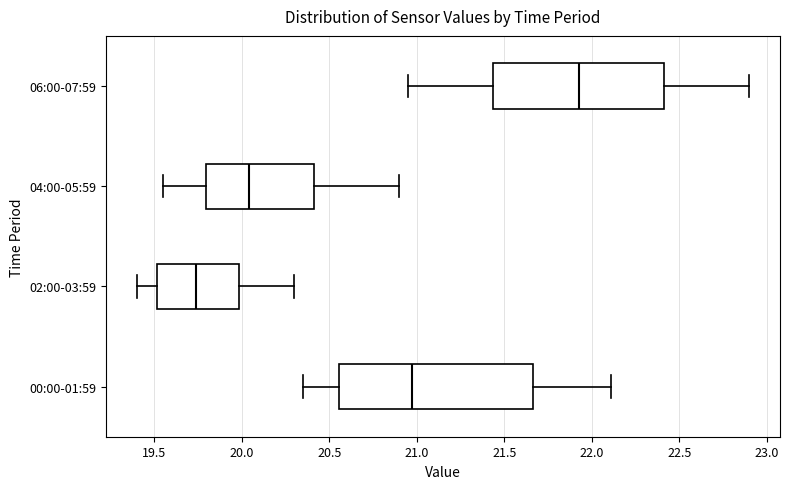

Reading bottom to top, read every box against the x-axis: the position of its median line, the range the box covers, and the ends of its whiskers. The values are not printed on the chart, so give them approximately, as read against the axis.

00:00-01:59: median 20.95, box 20.55 to 21.65, whiskers 20.35 to 22.10
02:00-03:59: median 19.75, box 19.50 to 20.00, whiskers 19.40 to 20.30
04:00-05:59: median 20.05, box 19.80 to 20.40, whiskers 19.55 to 20.90
06:00-07:59: median 21.95, box 21.45 to 22.40, whiskers 20.95 to 22.90